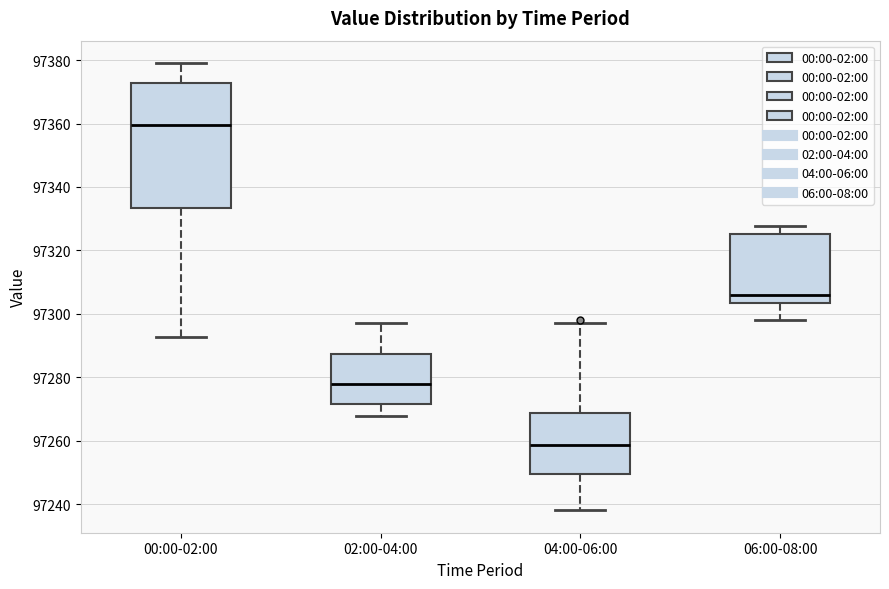

Which box's median line is the lowest?

04:00-06:00